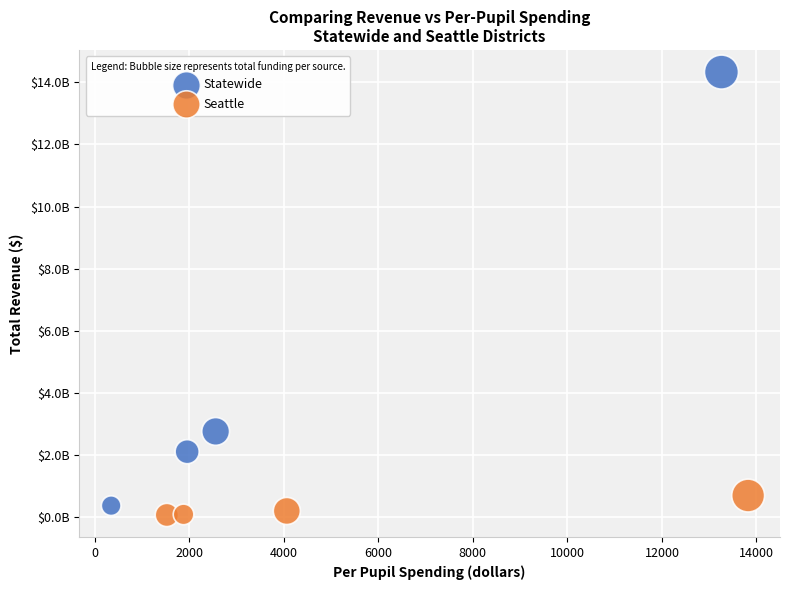

Which series contains the lowest Y value?

Seattle